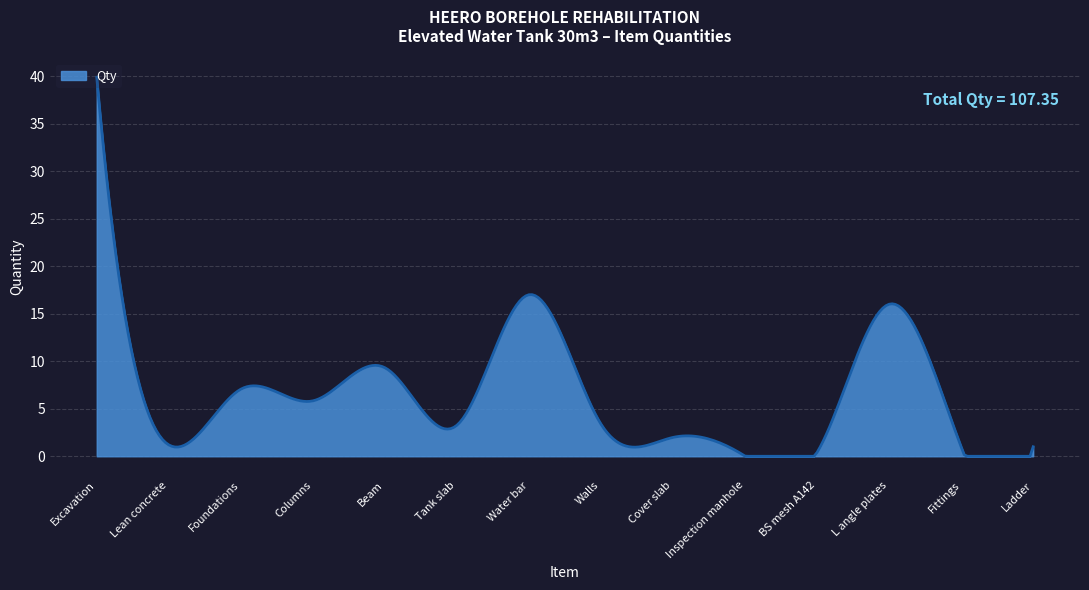

What is the maximum value shown in the chart?

39.9